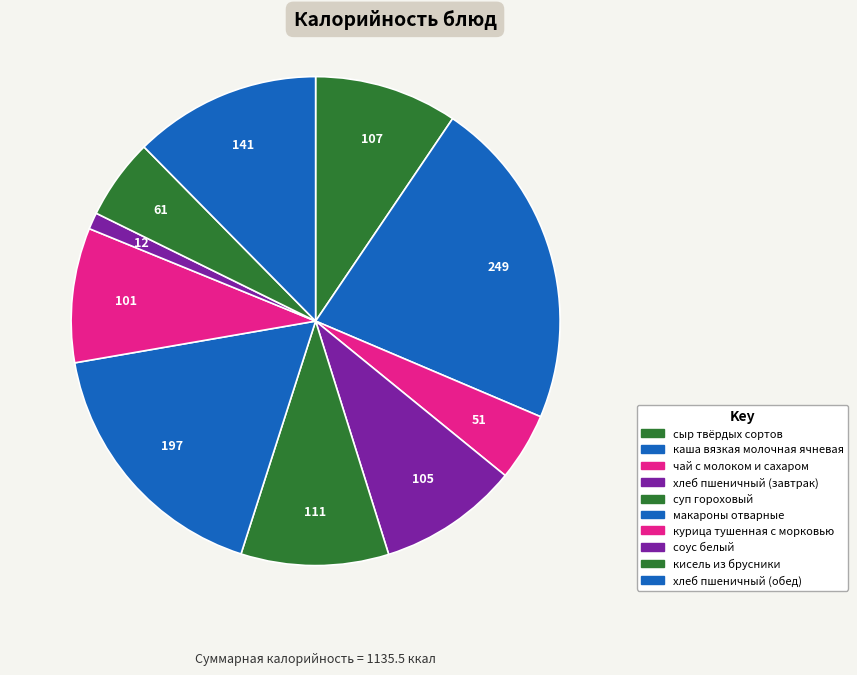

Does хлеб пшеничный (обед) represent more than half of the total?

No